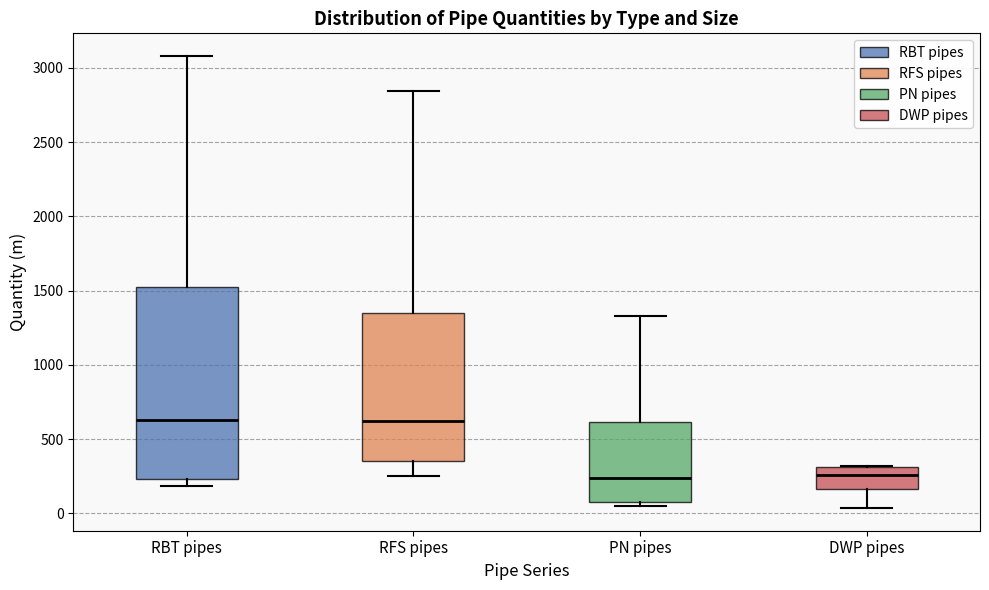

Reading left to right, transcribe this box plot: for each box, give where its median line is, the range the box spans, and where its two whiskers end, as read against the y-axis. The values are not printed on the chart, so give them approximately, as read against the axis.

RBT pipes: median 650, box 250 to 1550, whiskers 200 to 3100
RFS pipes: median 600, box 350 to 1350, whiskers 250 to 2850
PN pipes: median 250, box 100 to 600, whiskers 50 to 1350
DWP pipes: median 250, box 150 to 300, whiskers 50 to 300